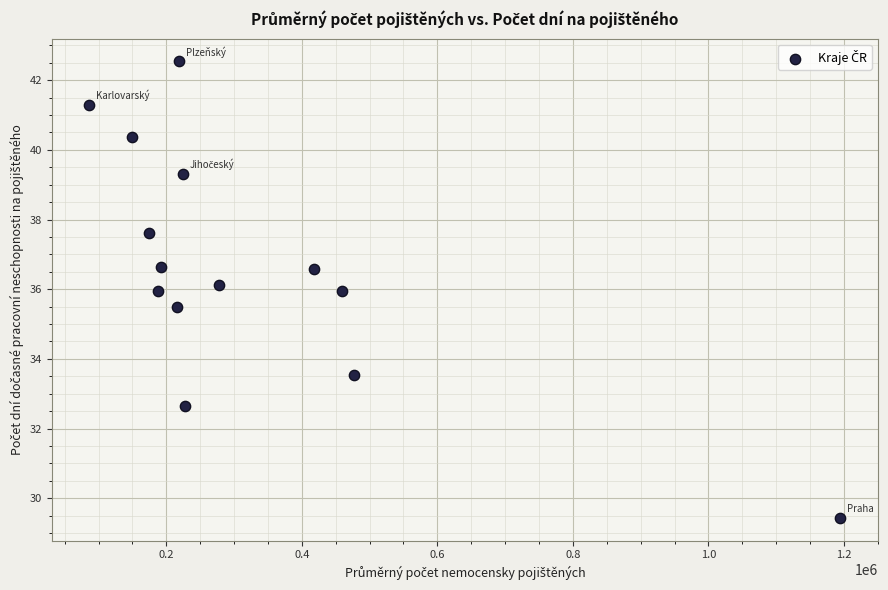

What Y value in the scatter plot is closest to 35?

35.5